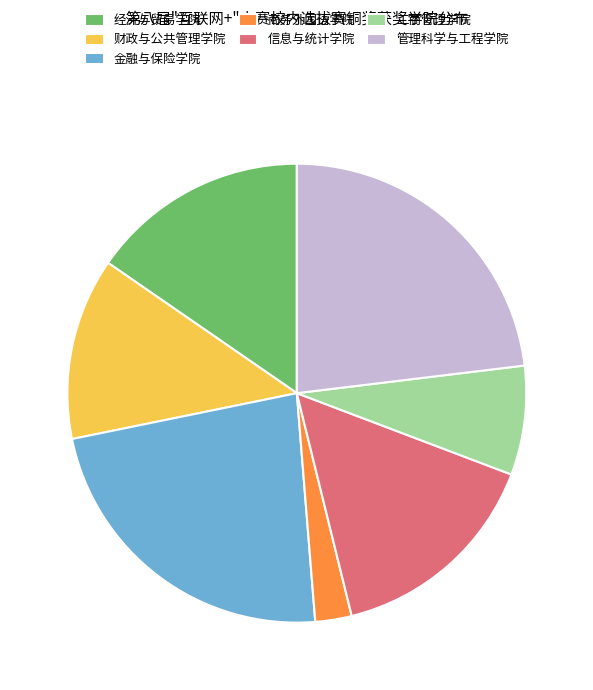

Does 信息与统计学院 represent more than half of the total?

No